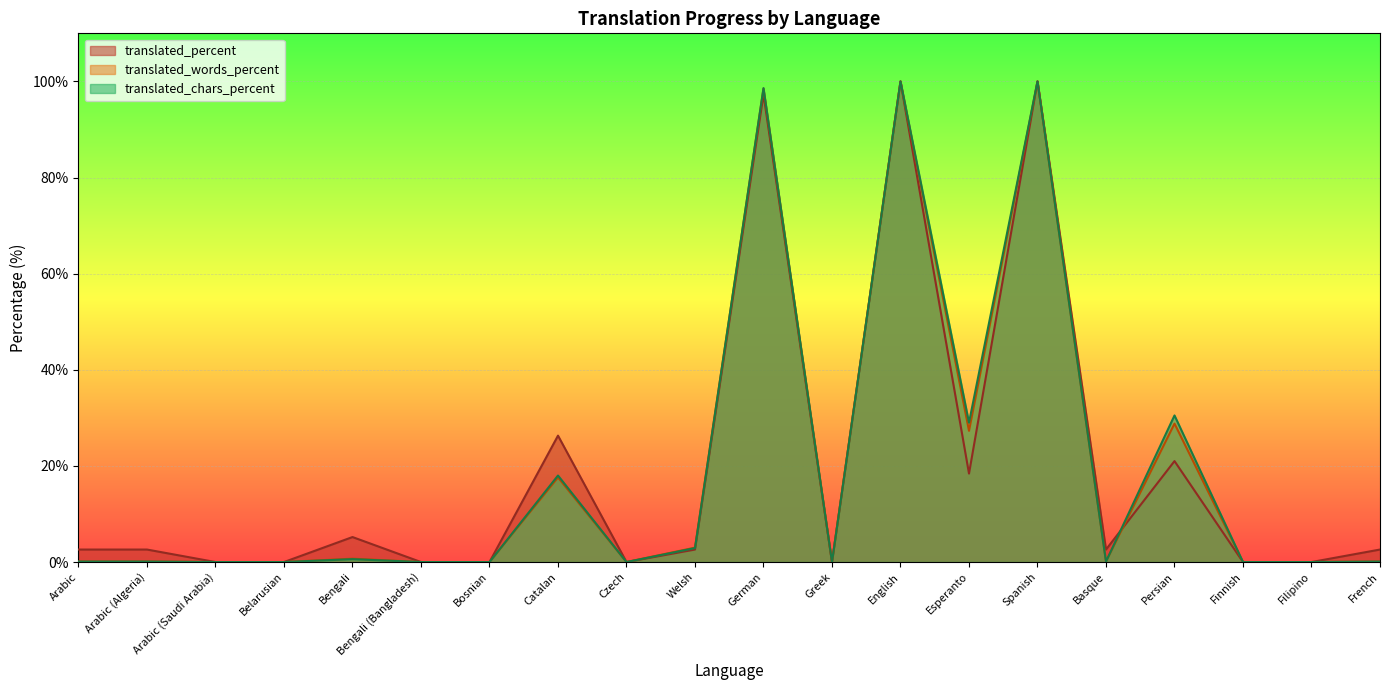

The translated_percent series shows 27.1 at Esperanto. True or false?

False